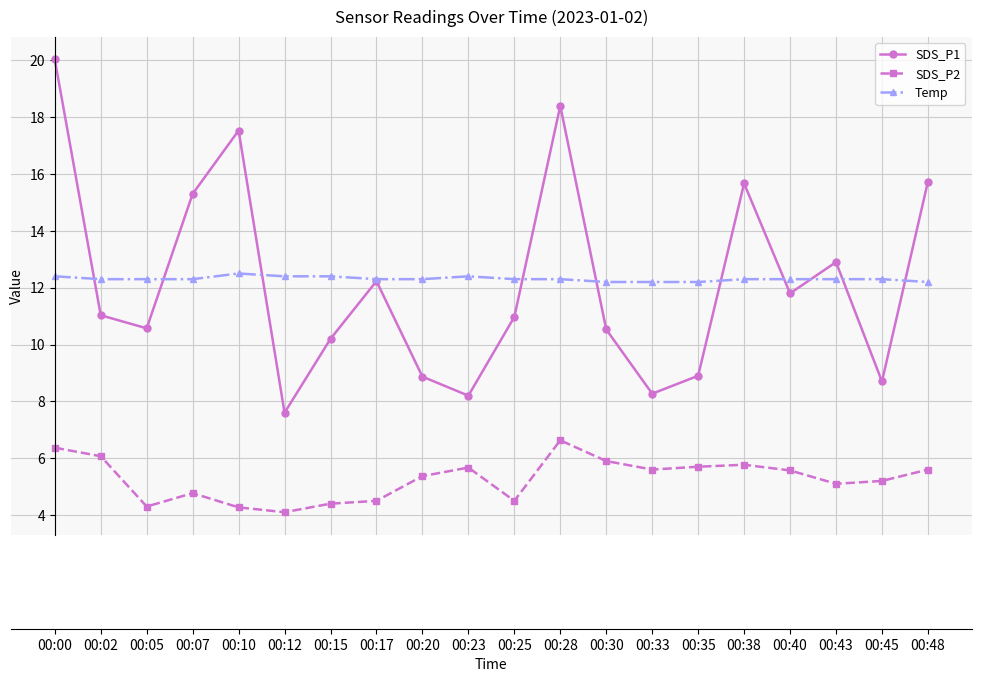

Where is the first local minimum for SDS_P2?

00:05